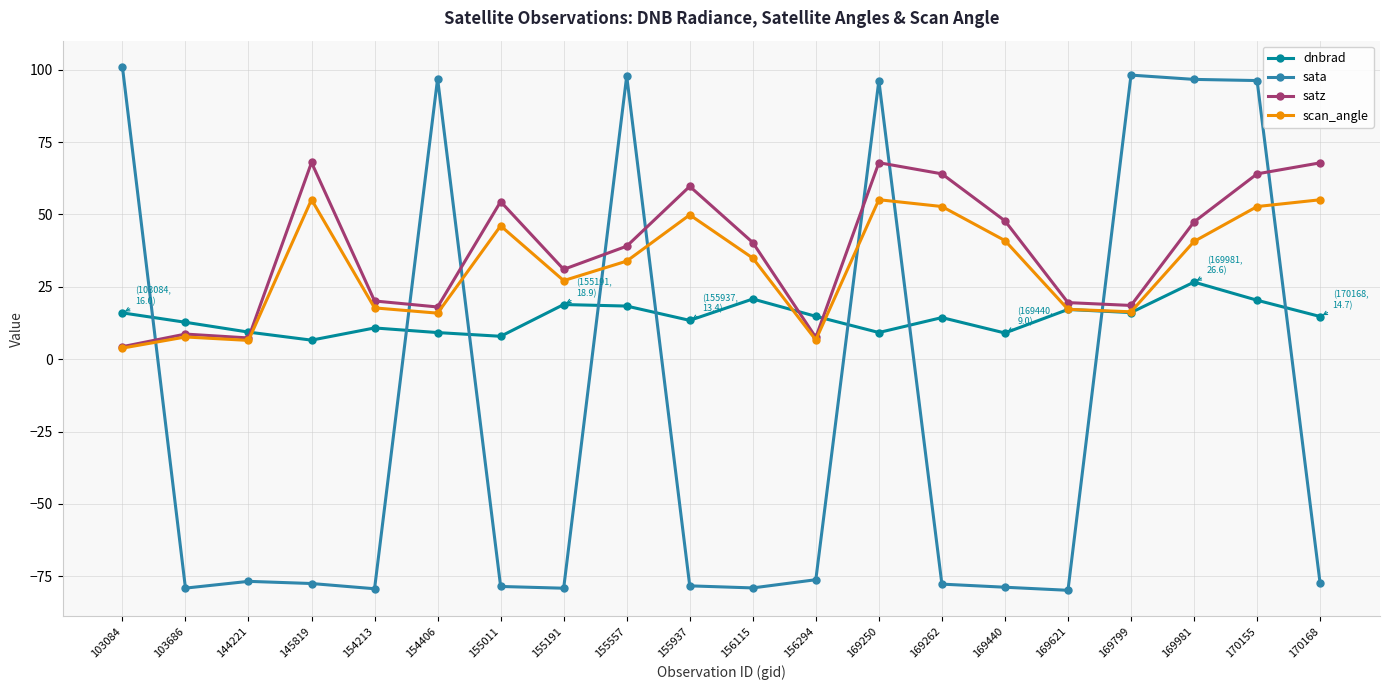

Is this an area chart (filled region under the line)?

No